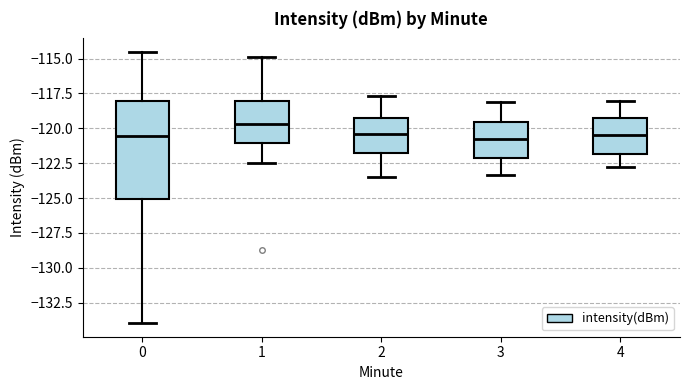

Comparing the boxes themselves (not the whiskers), which one is the tallest?

0